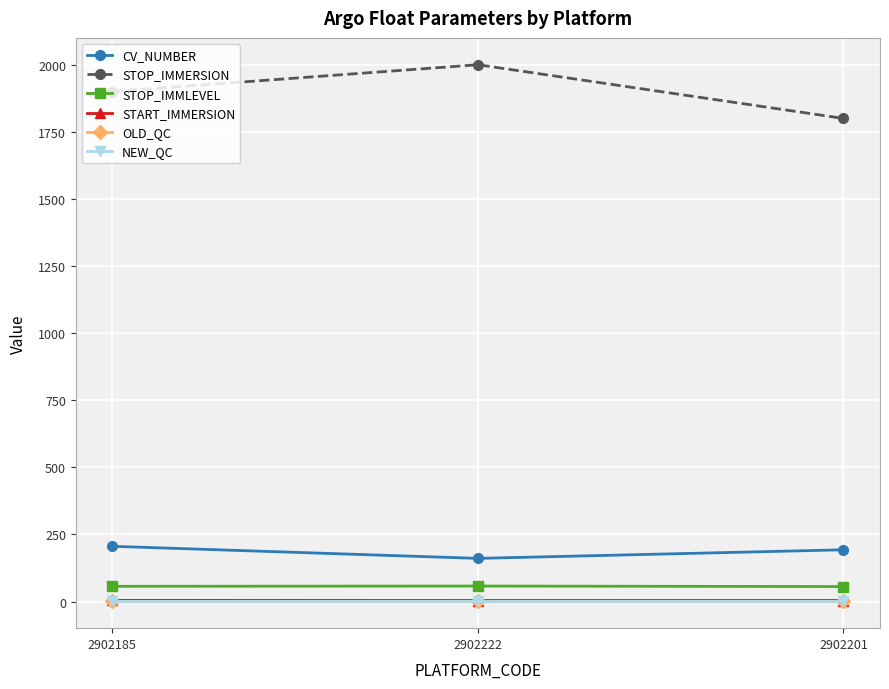

At how many categories does at least one series exceed 1613?

3